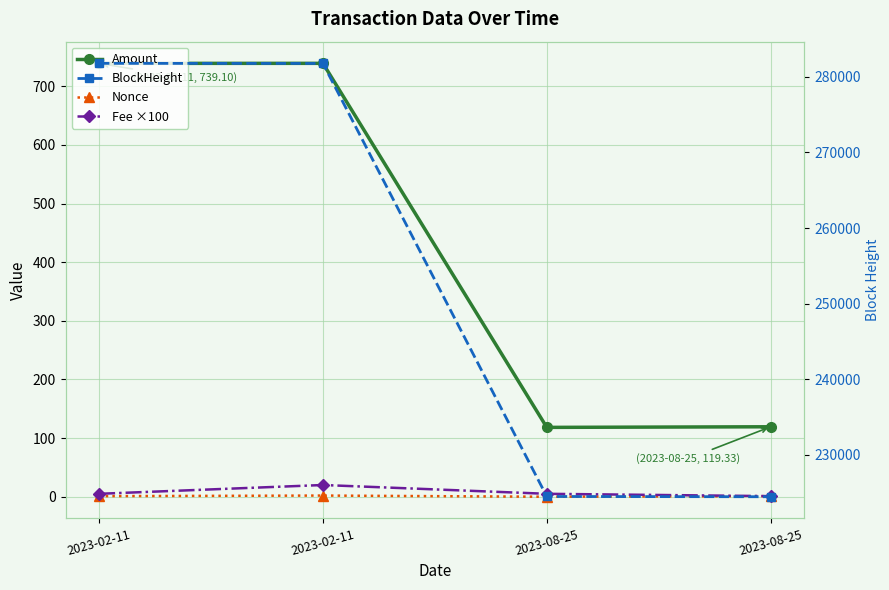

At which category does the chart reach its minimum across all series?

2023-08-25